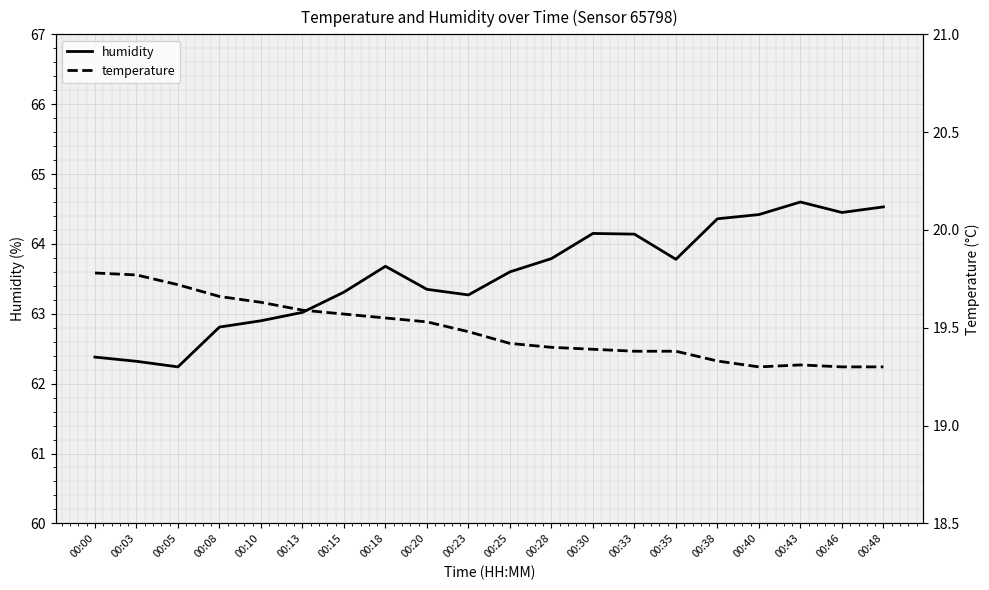

What is the minimum value shown in the chart?

19.3